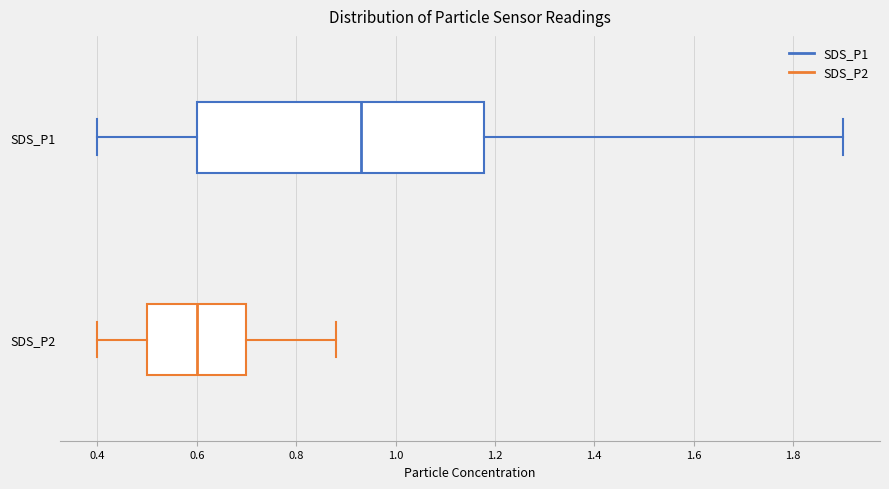

Which box's median line is the furthest to the left?

SDS_P2